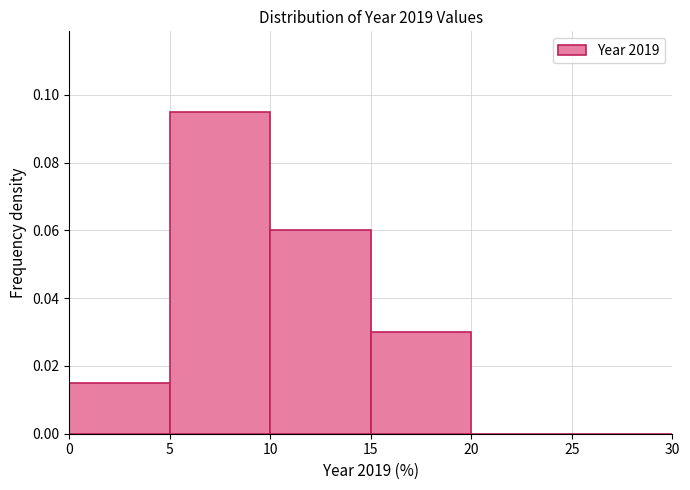

Reading left to right, transcribe this chart: for each bar, give the range it covers on the x-axis and its height. The values are not printed on the chart, so give them approximately, as read against the axis.

0 to 5: 0.016
5 to 10: 0.096
10 to 15: 0.060
15 to 20: 0.030
20 to 25: 0
25 to 30: 0